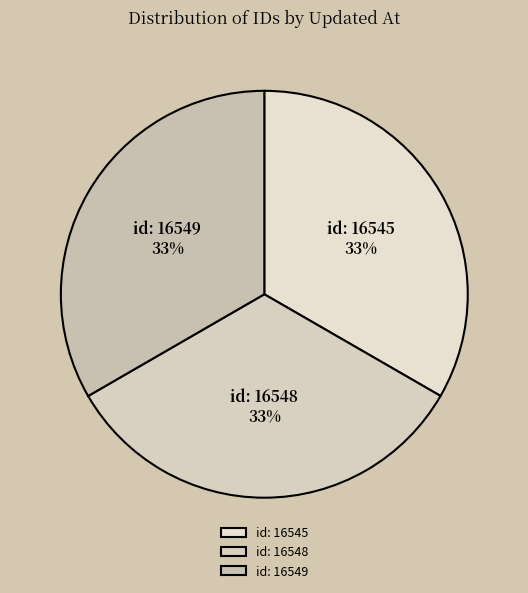

Is the sum of id: 16549 and id: 16545 greater than half?

Yes